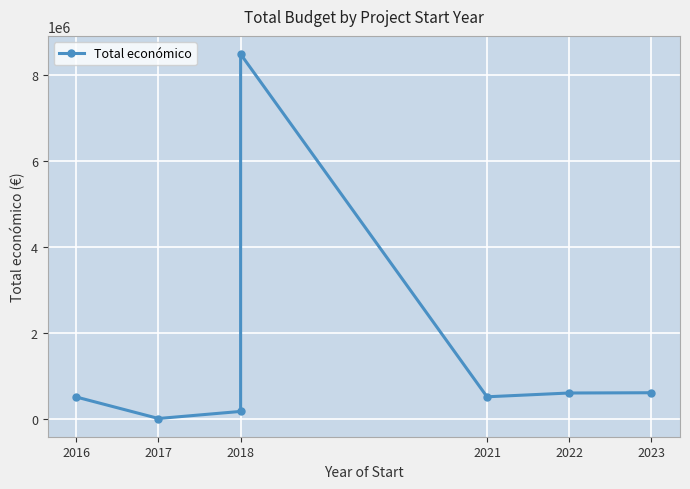

How many interior local peaks (higher than both neighbors) does the data have?

1